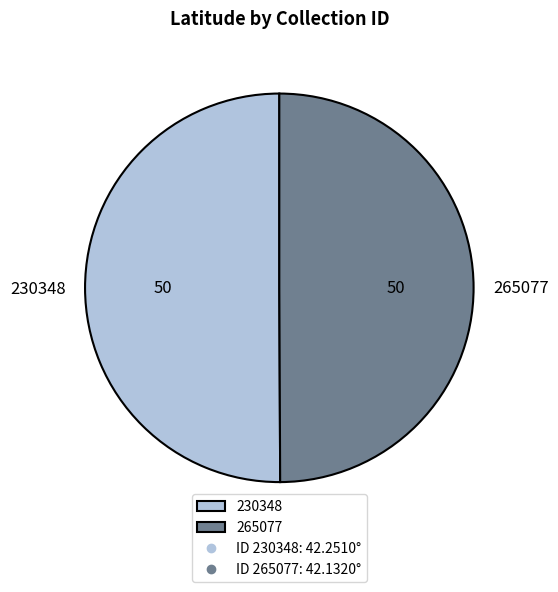

The 230348 slice represents 50% of the pie. True or false?

True